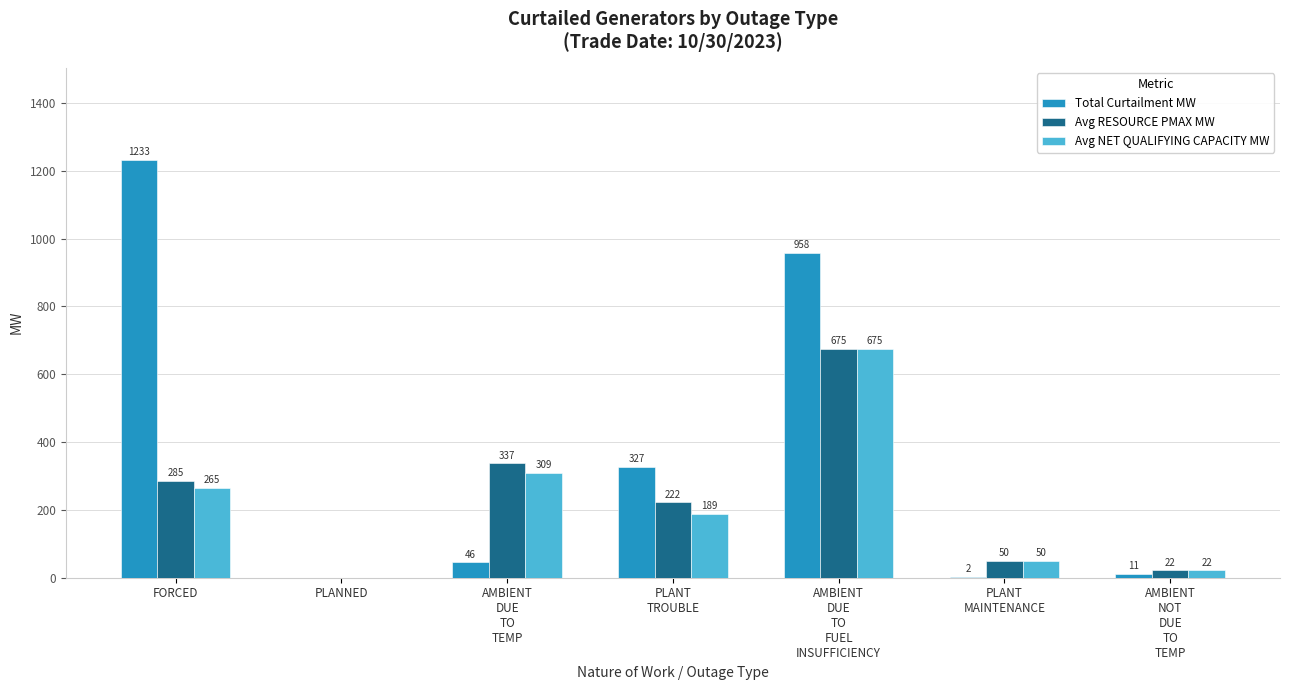

Are the bars grouped side by side (vs. stacked)?

Yes